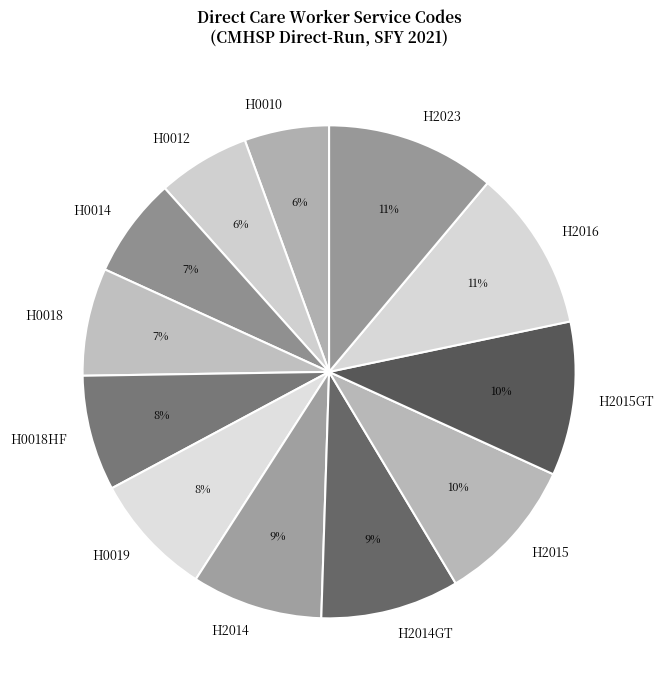

Is it true that H0018 is 13% of the pie?

False